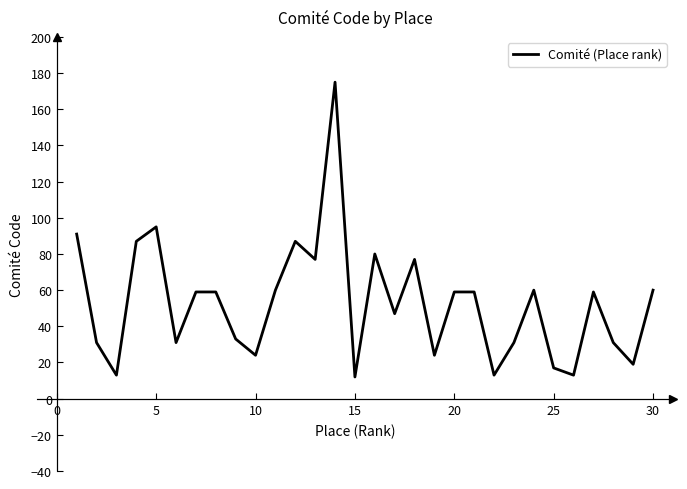

What is the smallest value displayed?

12